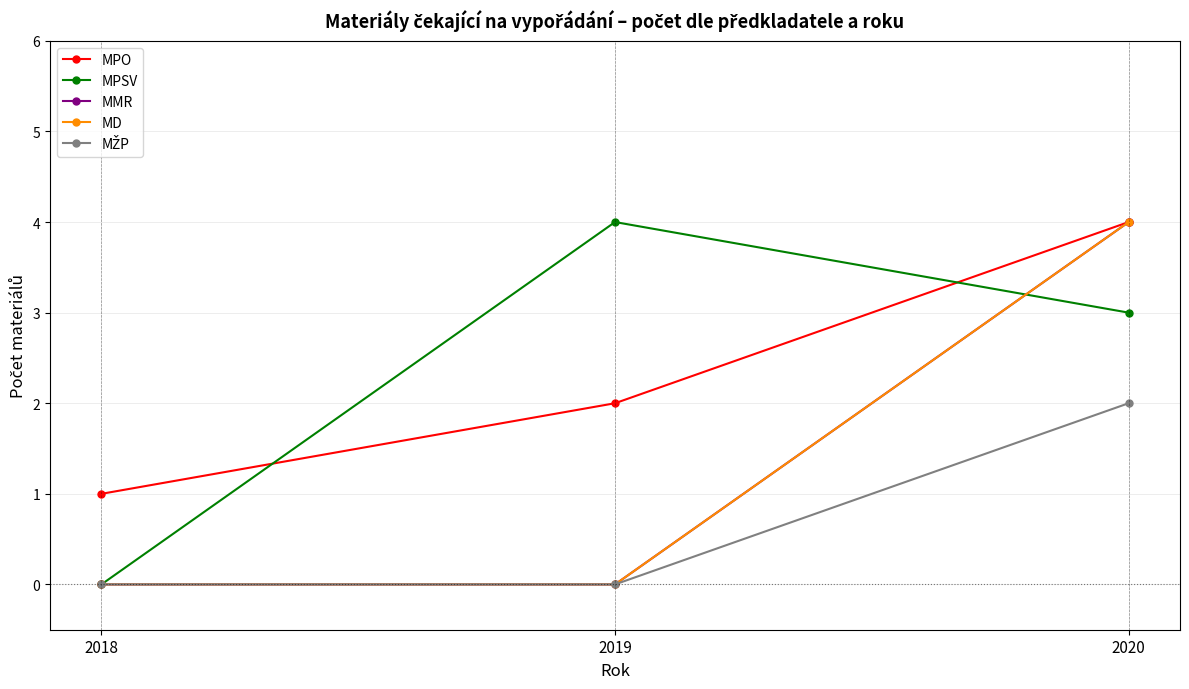

Is this an area chart (filled region under the line)?

No